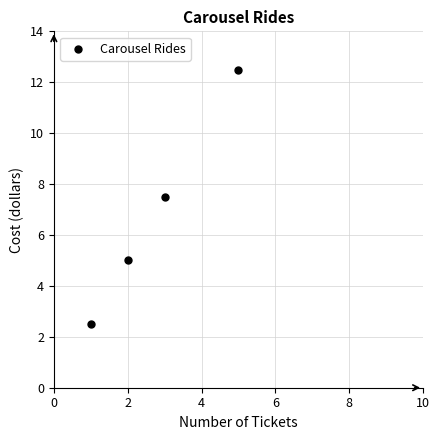

What is the average Y value?

6.9